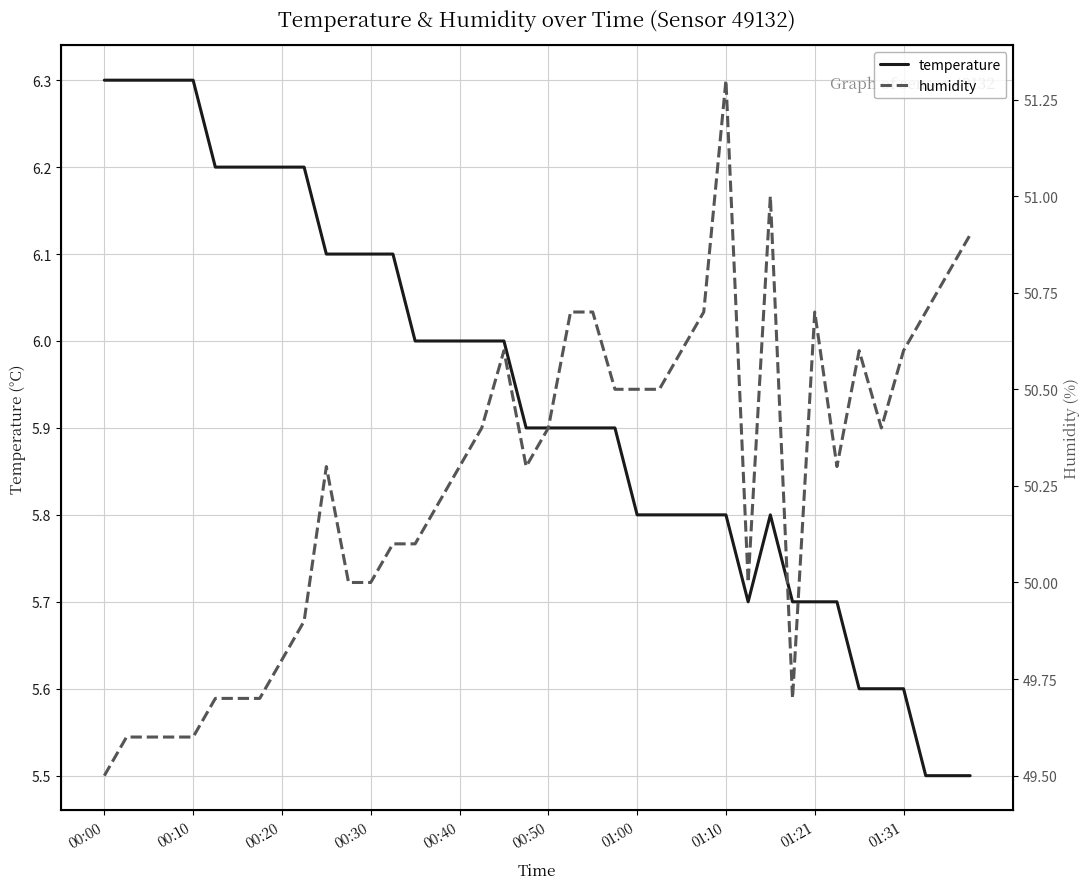

Is it true that temperature equals 6.3 at 00:10?

True